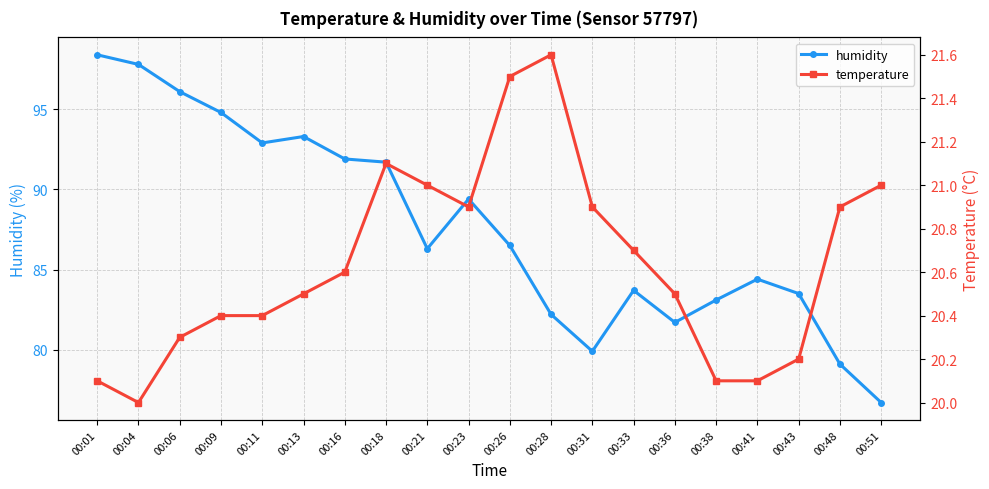

Reading left to right, what are all the values shown in this chart?

humidity: 00:01=98.4	00:04=97.8	00:06=96.1	00:09=94.8	00:11=92.9	00:13=93.3	00:16=91.9	00:18=91.7	00:21=86.3	00:23=89.4	00:26=86.5	00:28=82.2	00:31=79.9	00:33=83.7	00:36=81.7	00:38=83.1	00:41=84.4	00:43=83.5	00:48=79.1	00:51=76.7
temperature: 00:01=20.1	00:04=20.0	00:06=20.3	00:09=20.4	00:11=20.4	00:13=20.5	00:16=20.6	00:18=21.1	00:21=21.0	00:23=20.9	00:26=21.5	00:28=21.6	00:31=20.9	00:33=20.7	00:36=20.5	00:38=20.1	00:41=20.1	00:43=20.2	00:48=20.9	00:51=21.0